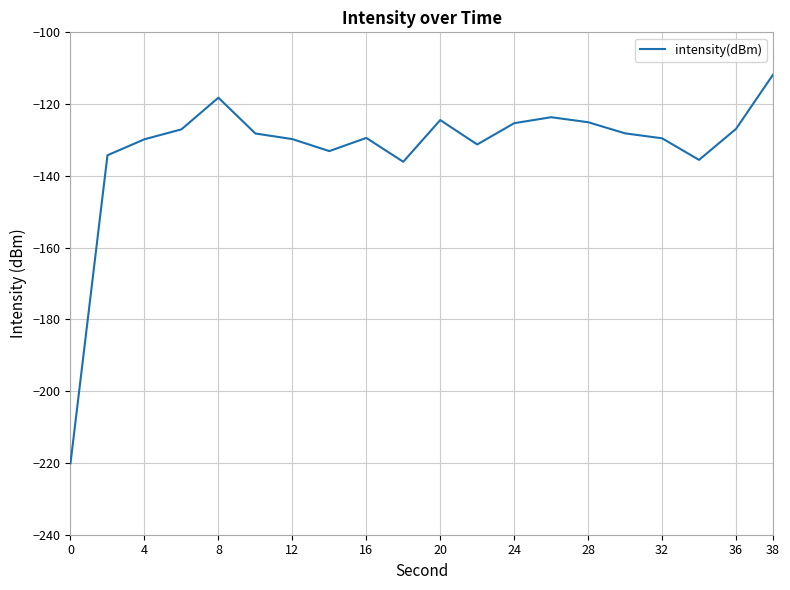

What is the difference between the second highest and second lowest values?

17.9